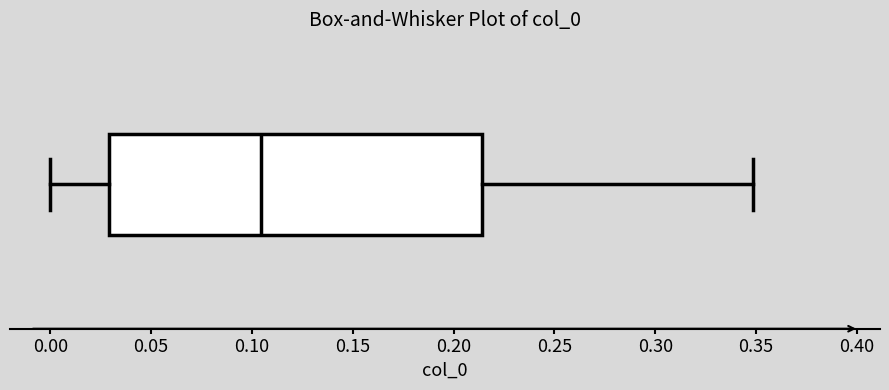

Read this box plot against the x-axis: the position of the median line, the range covered by the box, and the ends of both whiskers. The values are not printed on the chart, so give them approximately, as read against the axis.

median 0.105, box 0.030 to 0.215, whiskers 0.000 to 0.350